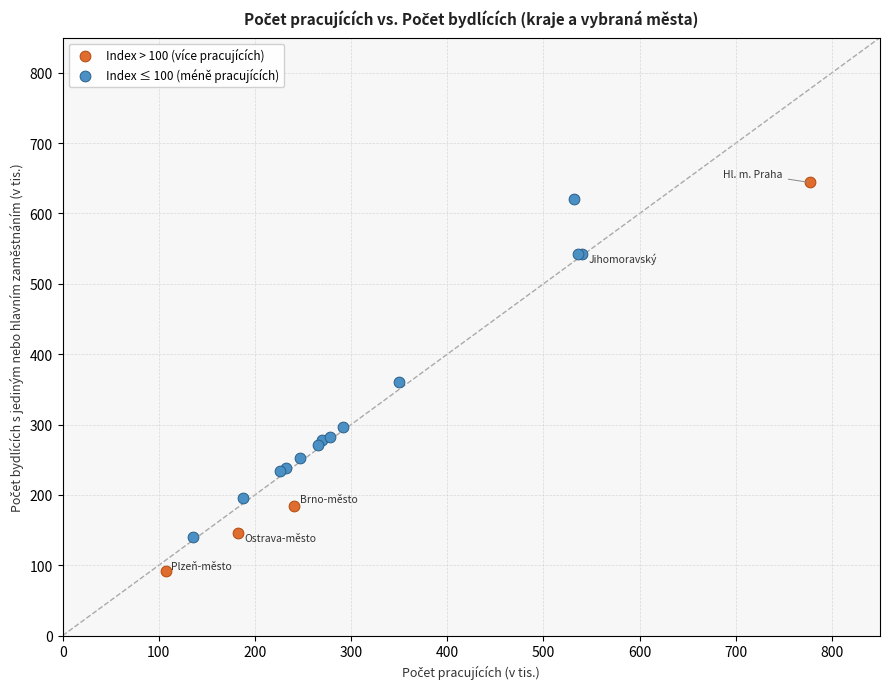

Which series reaches the minimum Y coordinate?

Index > 100 (více pracujících)